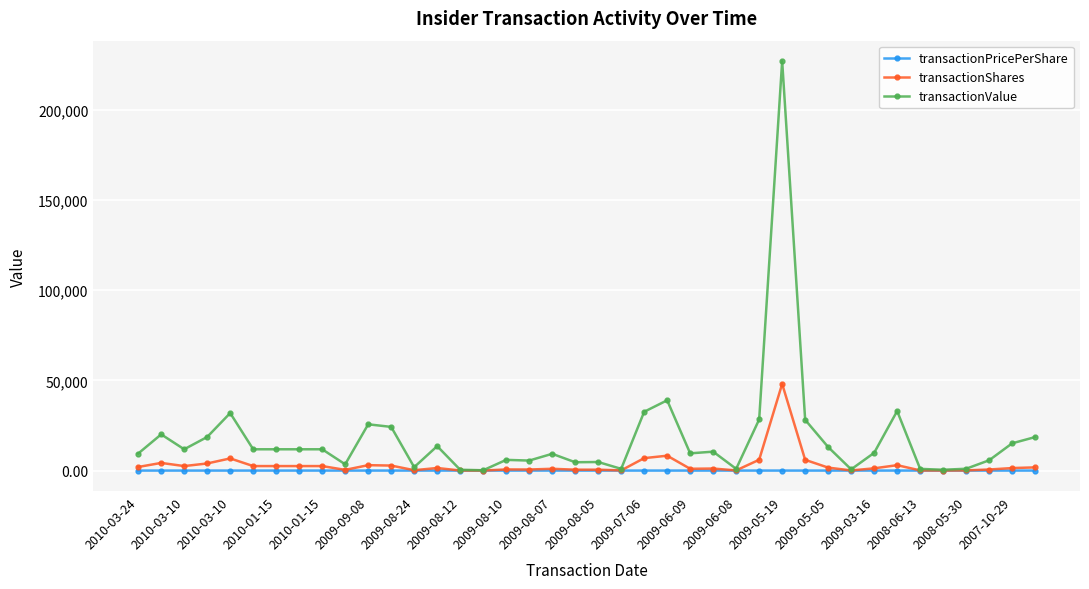

Which series has the largest total across all categories?

transactionValue